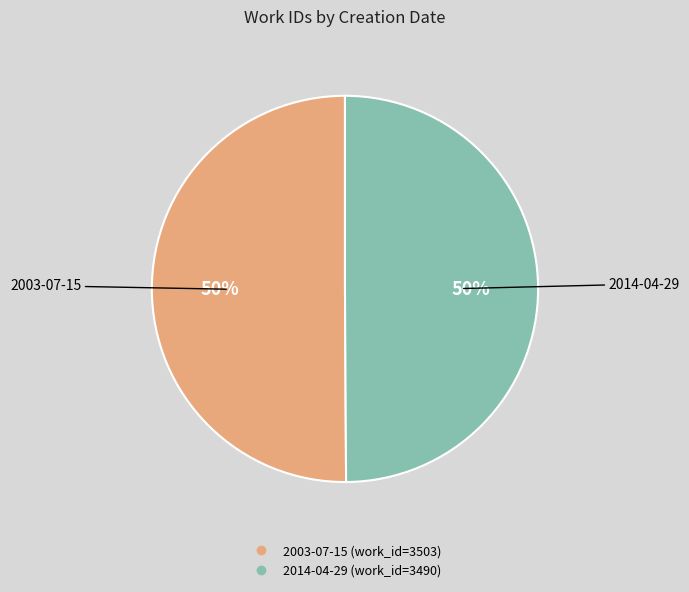

To the nearest percent, what is the combined percentage of 2014-04-29 and 2003-07-15?

100%